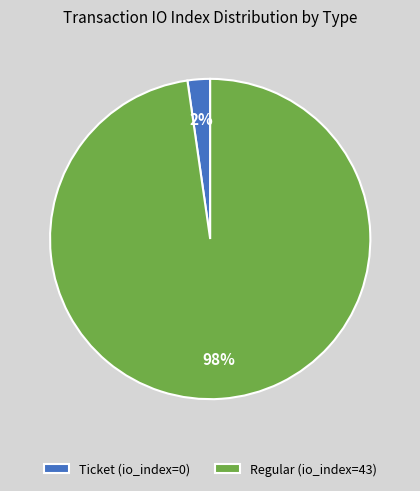

The Ticket (io_index=0) slice represents 2% of the pie. True or false?

True